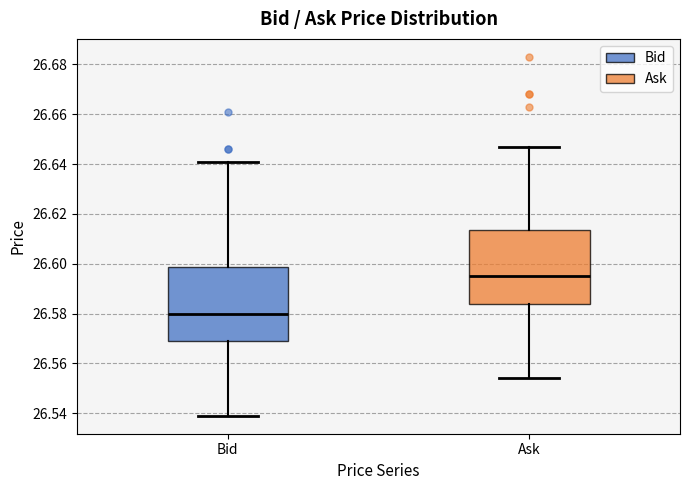

Which box has the highest median line?

Ask